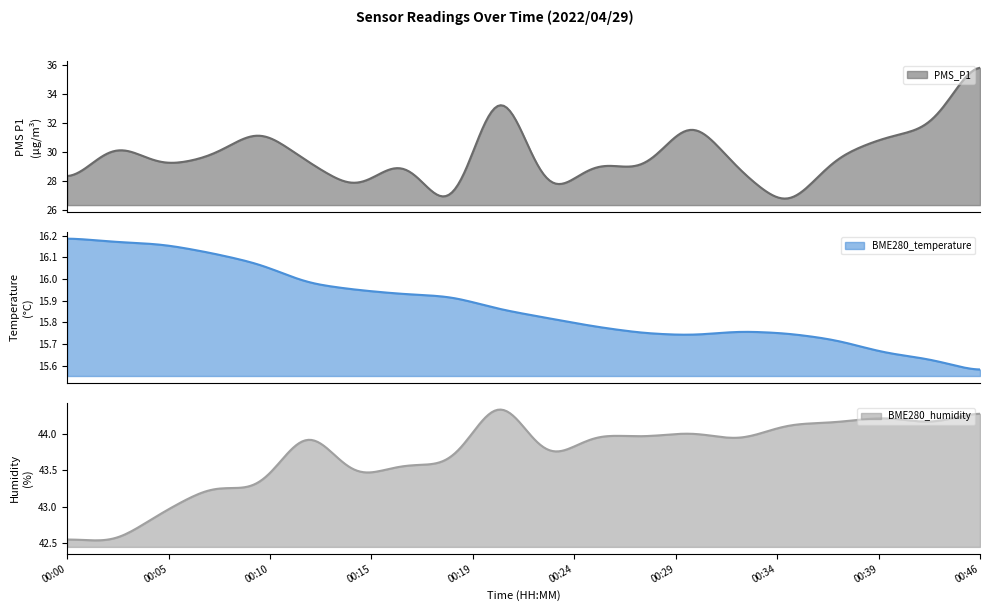

Which series has the widest spread of values?

PMS_P1